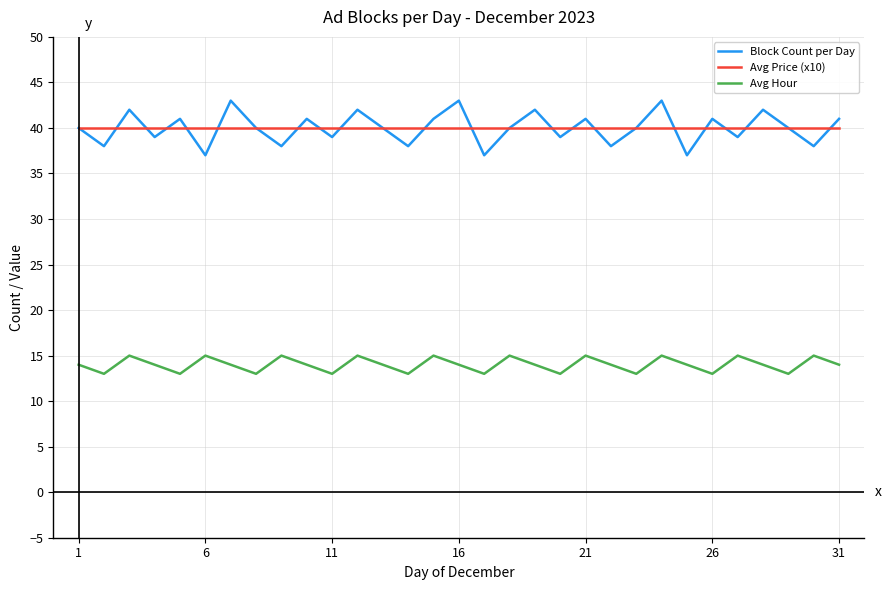

What is the maximum value shown in the chart?

43